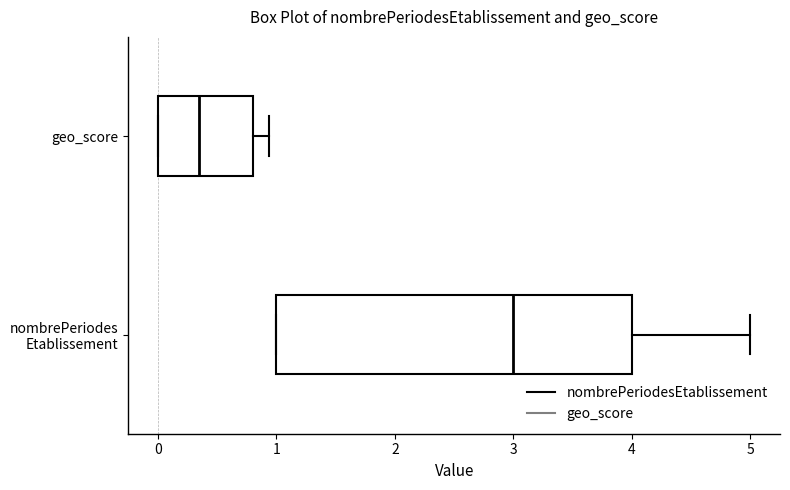

Reading bottom to top, read every box against the x-axis: the position of its median line, the range the box covers, and the ends of its whiskers. The values are not printed on the chart, so give them approximately, as read against the axis.

nombrePeriodes Etablissement: median 3.0, box 1.0 to 4.0, whiskers 1.0 to 5.0
geo_score: median 0.4, box 0.0 to 0.8, whiskers 0.0 to 0.9